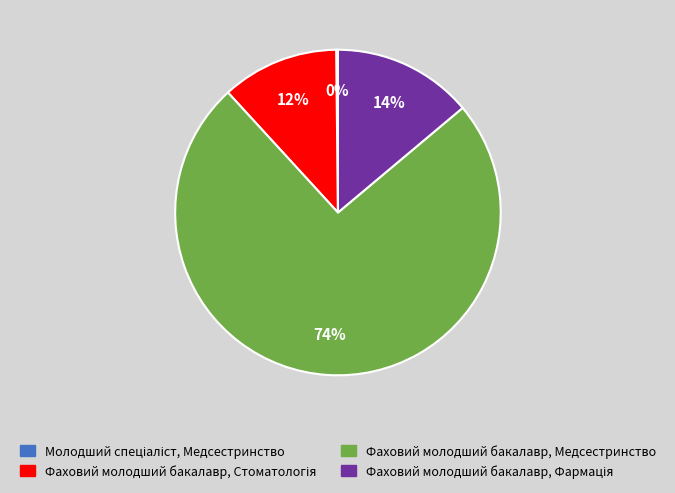

Which category has the biggest portion of the pie?

Фаховий молодший бакалавр, Медсестринство